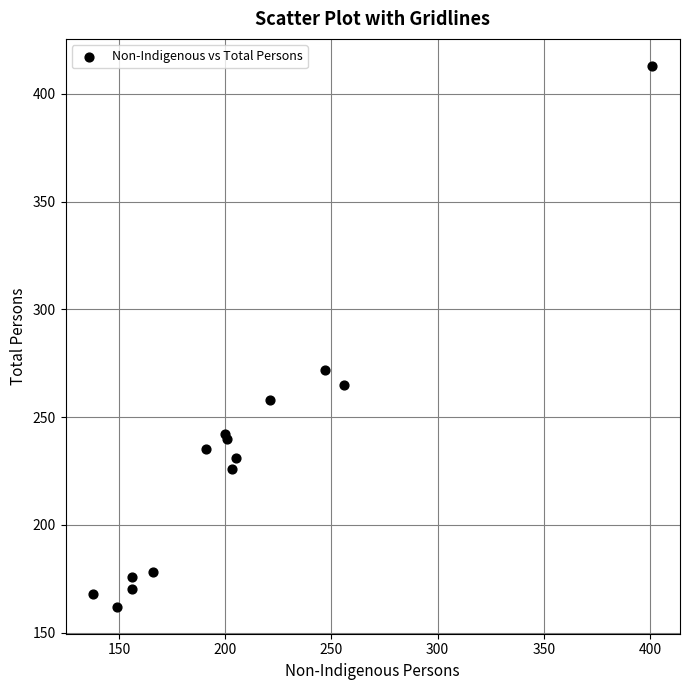

What Y value in the scatter plot is closest to 287?

272